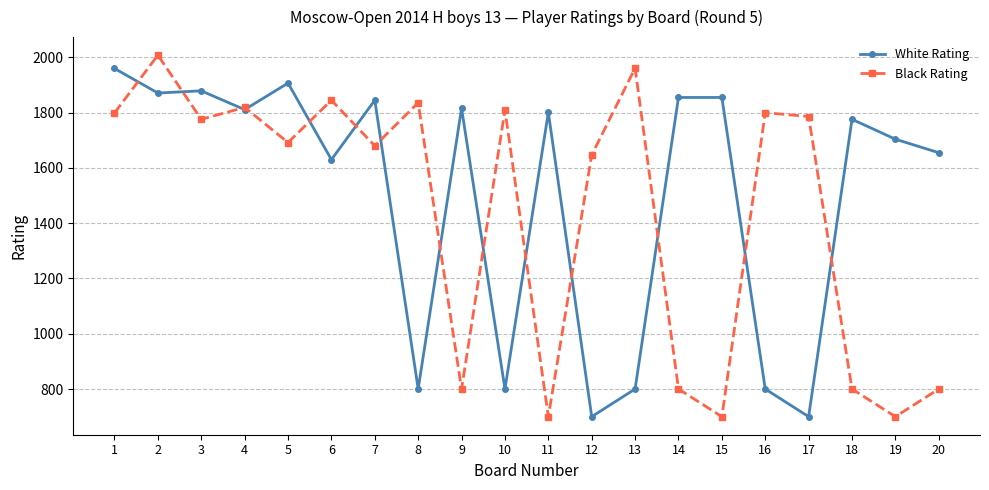

What is the spread (max minus min) of values at 3?

103